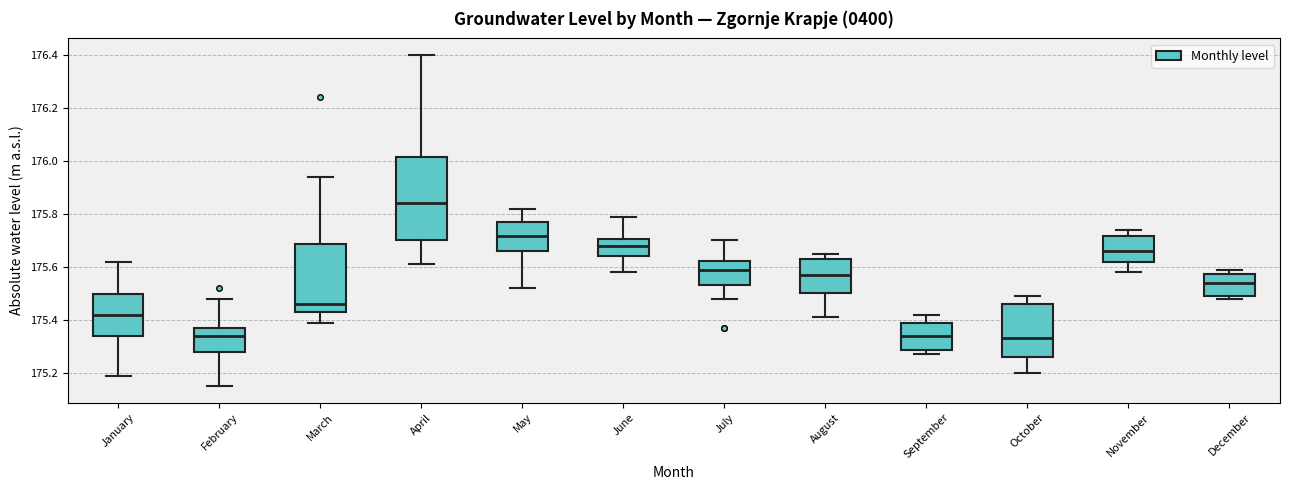

Reading left to right, read every box against the y-axis: the position of its median line, the range the box covers, and the ends of its whiskers. The values are not printed on the chart, so give them approximately, as read against the axis.

January: median 175.42, box 175.34 to 175.50, whiskers 175.20 to 175.62
February: median 175.34, box 175.28 to 175.38, whiskers 175.16 to 175.48
March: median 175.46, box 175.44 to 175.68, whiskers 175.40 to 175.94
April: median 175.84, box 175.70 to 176.02, whiskers 175.62 to 176.40
May: median 175.72, box 175.66 to 175.78, whiskers 175.52 to 175.82
June: median 175.68, box 175.64 to 175.70, whiskers 175.58 to 175.80
July: median 175.60, box 175.54 to 175.62, whiskers 175.48 to 175.70
August: median 175.58, box 175.50 to 175.64, whiskers 175.42 to 175.66
September: median 175.34, box 175.28 to 175.40, whiskers 175.28 (just below the box's lower edge) to 175.42
October: median 175.34, box 175.26 to 175.46, whiskers 175.20 to 175.50
November: median 175.66, box 175.62 to 175.72, whiskers 175.58 to 175.74
December: median 175.54, box 175.50 to 175.58, whiskers 175.48 to 175.60